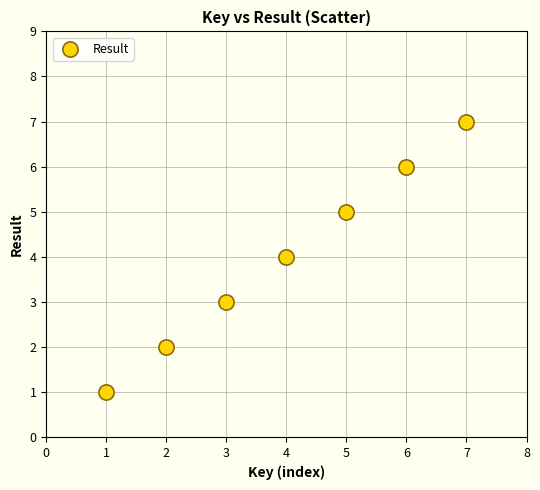

What is the average X value?

4